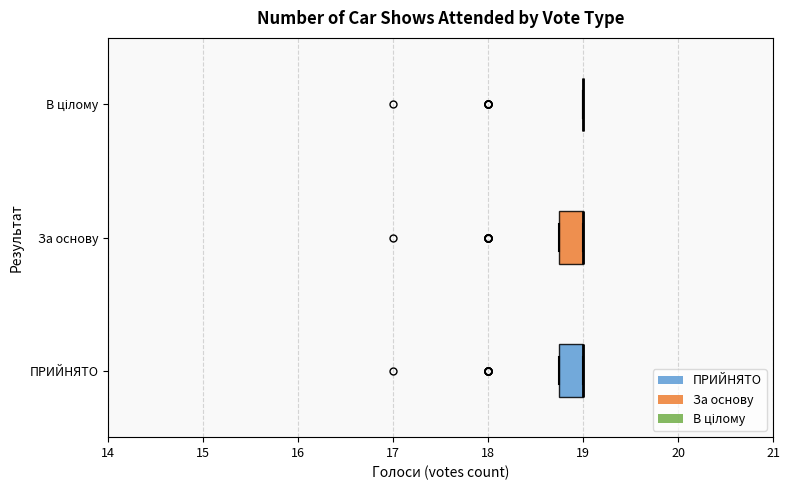

Reading bottom to top, transcribe this box plot: for each box, give where its median line is, the range the box spans, and where its two whiskers end, as read against the x-axis. The values are not printed on the chart, so give them approximately, as read against the axis.

ПРИЙНЯТО: median 19.0 (drawn on the box's right edge), box 18.8 to 19.0, whiskers 18.8 to 19.0
За основу: median 19.0 (drawn on the box's right edge), box 18.8 to 19.0, whiskers 18.8 to 19.0
В цілому: box collapsed to a line at 19.0, whiskers 19.0 to 19.0